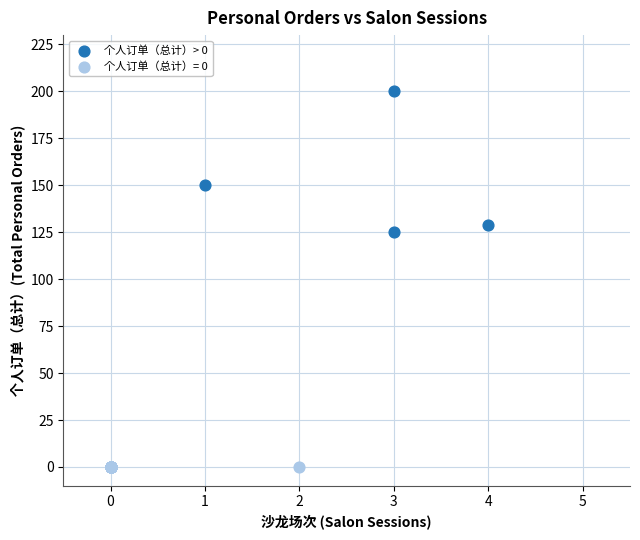

Which series contains the highest Y value?

个人订单（总计）> 0